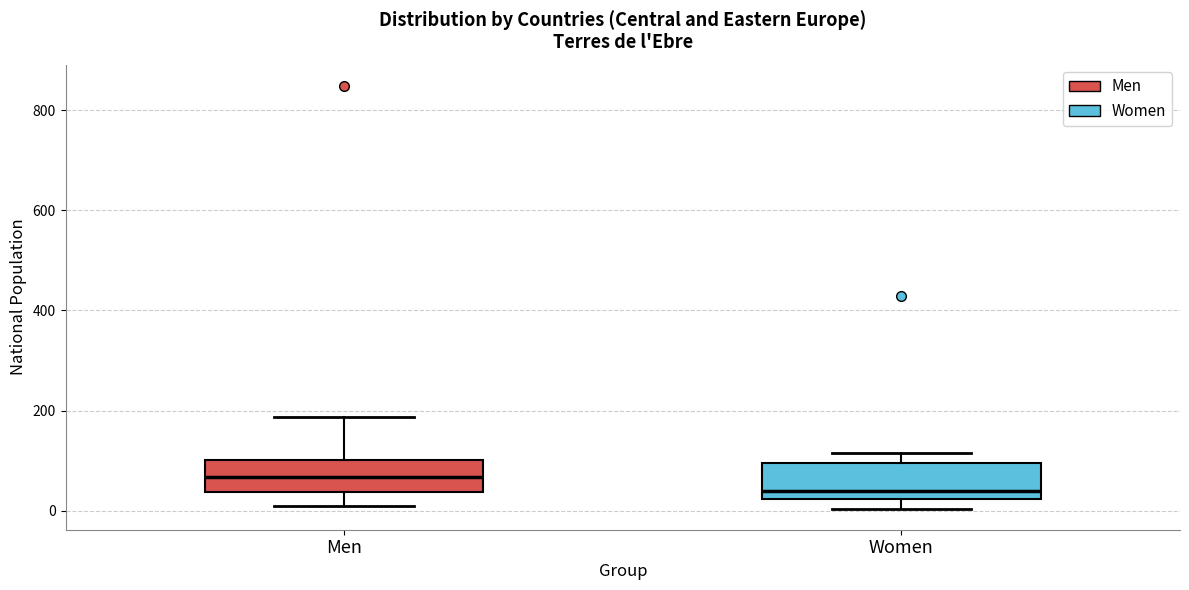

Reading left to right, transcribe this box plot: for each box, give where its median line is, the range the box spans, and where its two whiskers end, as read against the y-axis. The values are not printed on the chart, so give them approximately, as read against the axis.

Men: median 60, box 40 to 100, whiskers 20 to 180
Women: median 40, box 20 to 100, whiskers 0 to 120